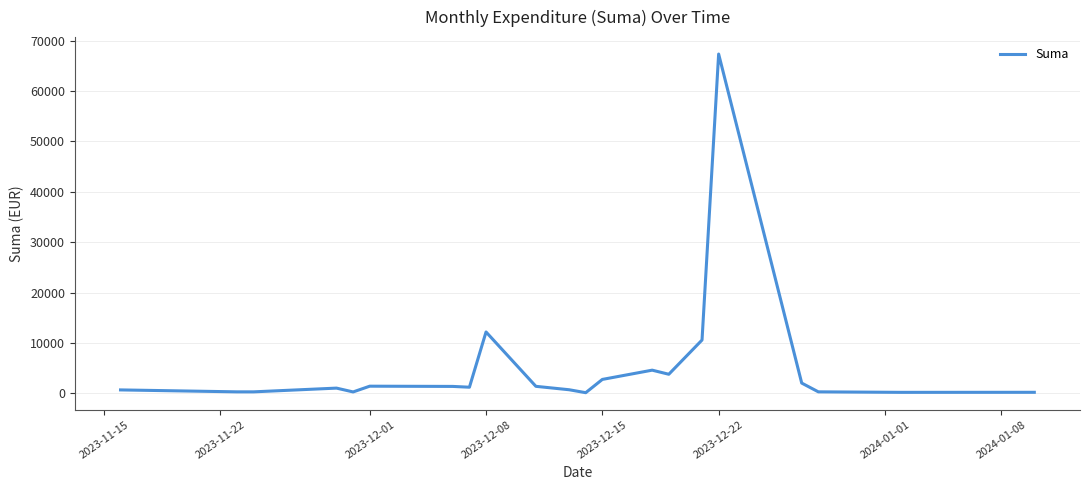

What is the maximum value shown in the chart?

67334.0